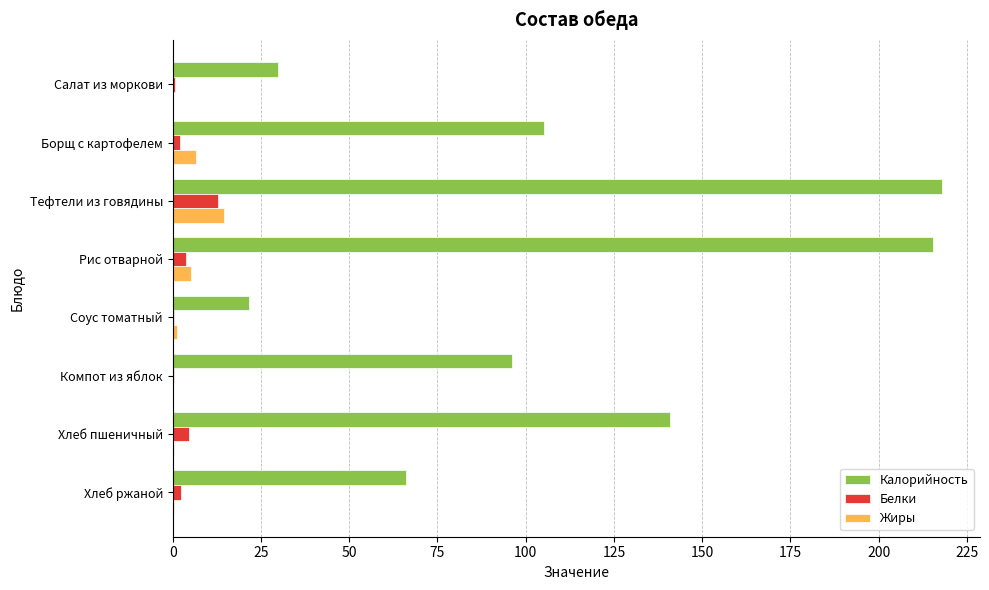

At which category is the sum across all series the highest?

Тефтели из говядины